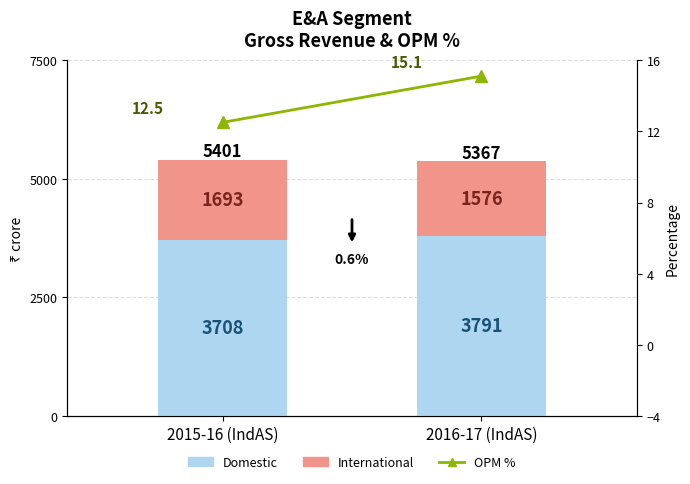

Reading left to right, list all the values displayed in this chart.

Domestic: 3708.0	3791.0
International: 1693.0	1576.0
OPM %: 12.5	15.1